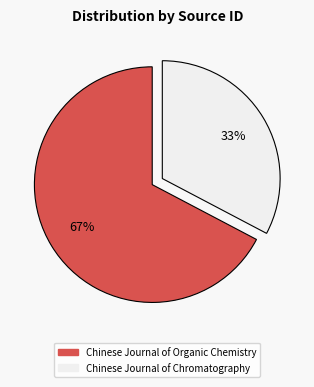

Which category accounts for the majority?

Chinese Journal of Organic Chemistry